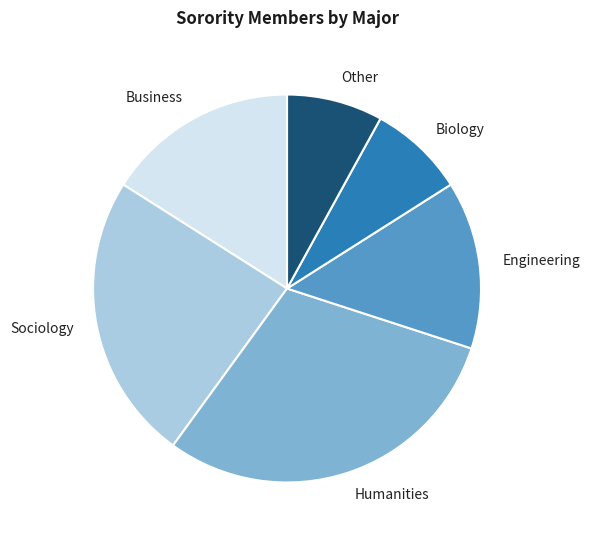

Do Engineering and Biology together represent more than half of the pie?

No